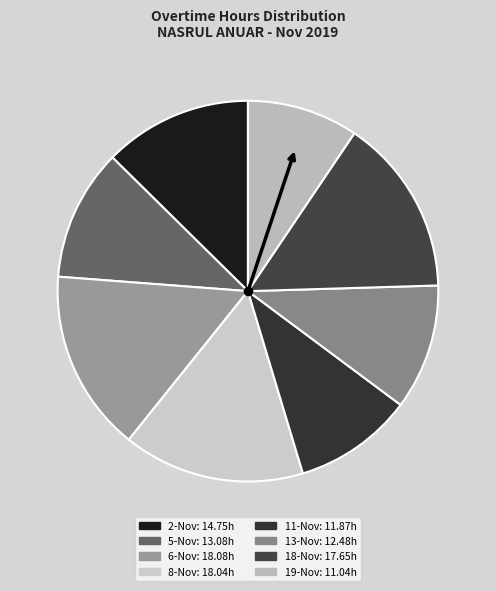

To the nearest percent, what is the combined percentage of 2-Nov and 11-Nov?

23%